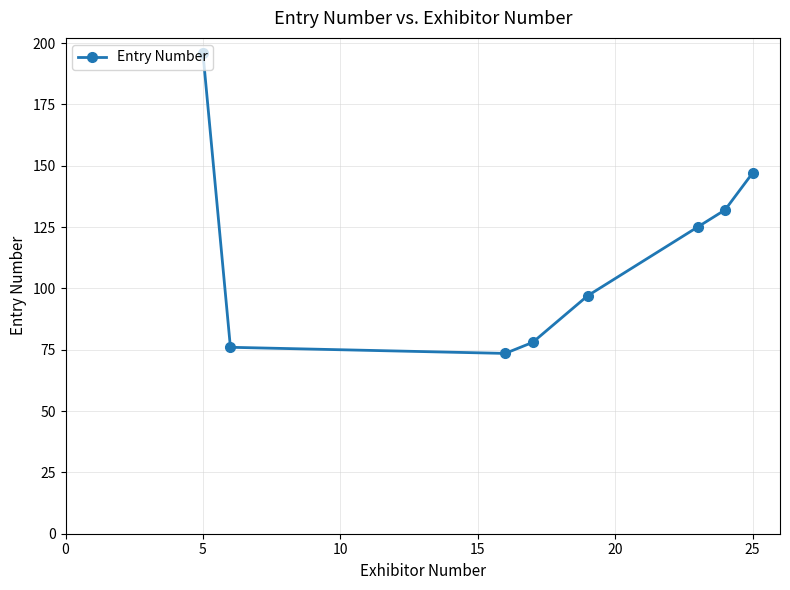

What is the value of the 3rd point from the left?

73.5